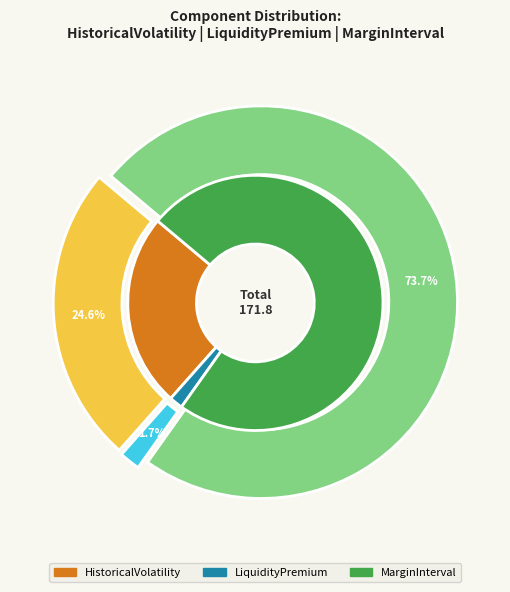

The LiquidityPremium slice represents 14% of the pie. True or false?

False